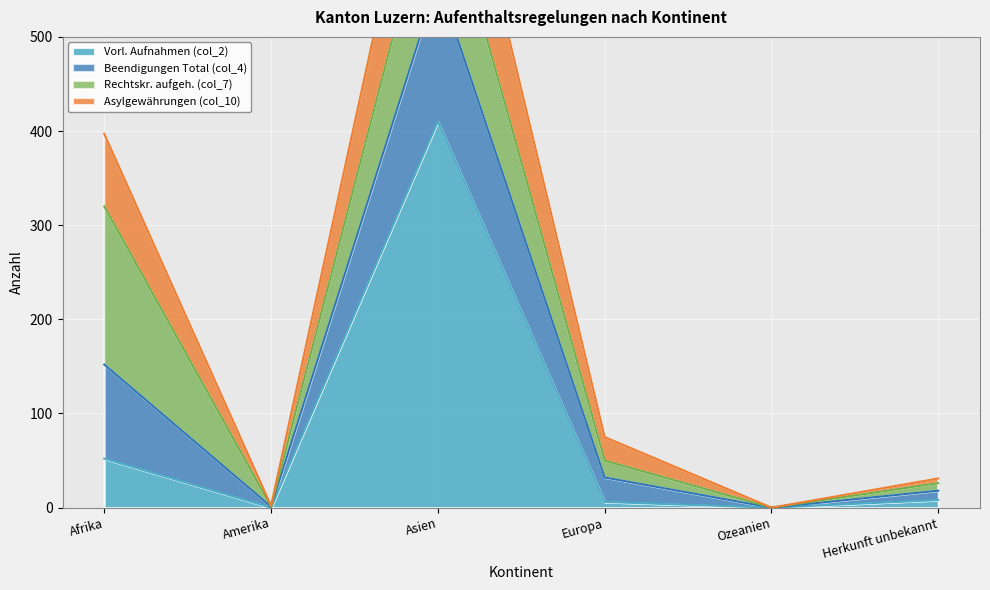

What is the label of the 6th point from the left?

Herkunft unbekannt